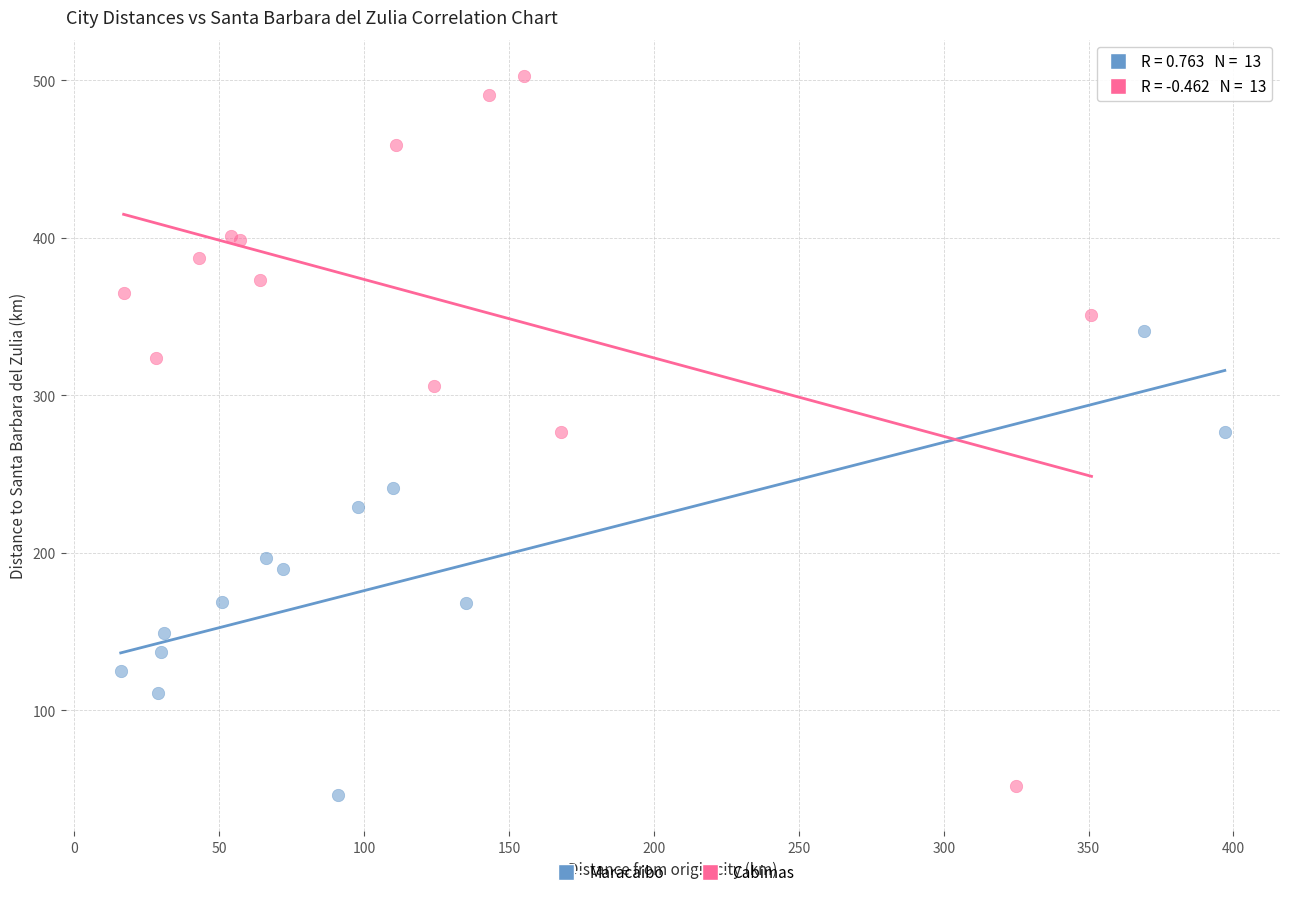

Which series has the widest spread of Y values?

Cabimas